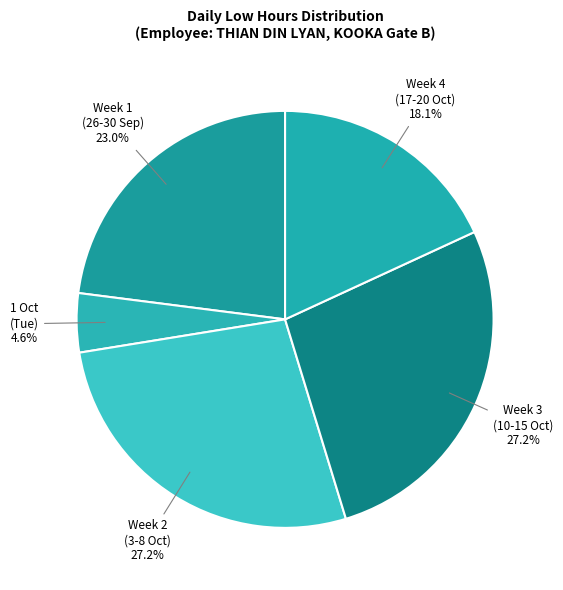

Count the number of slices in the pie.

5